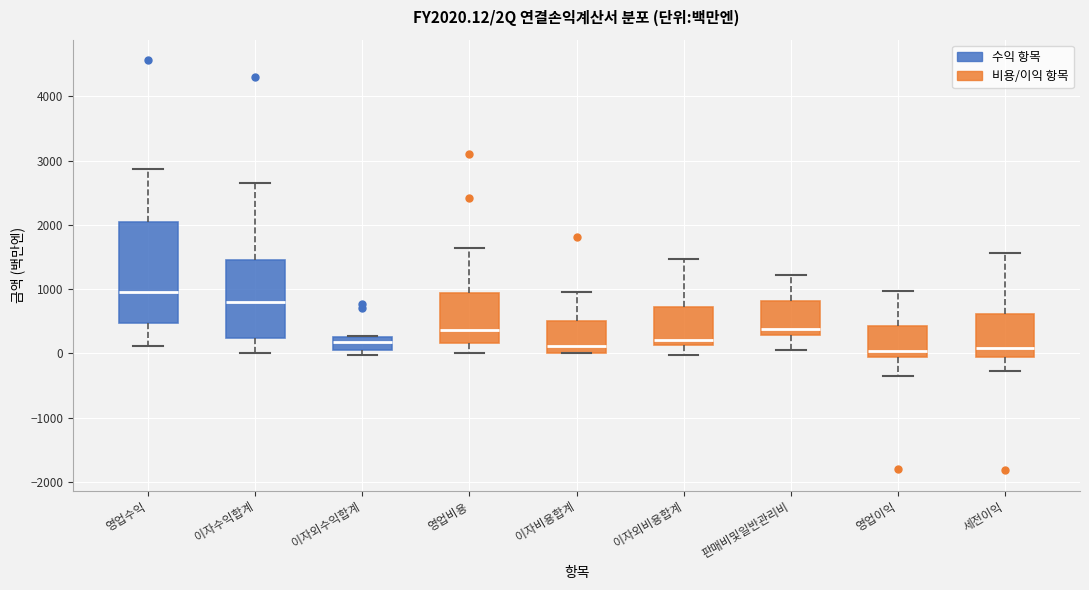

Where does the median line of the box for 영업수익 sit on the y-axis? The values are not printed on the chart, so give them approximately, as read against the axis.

1000